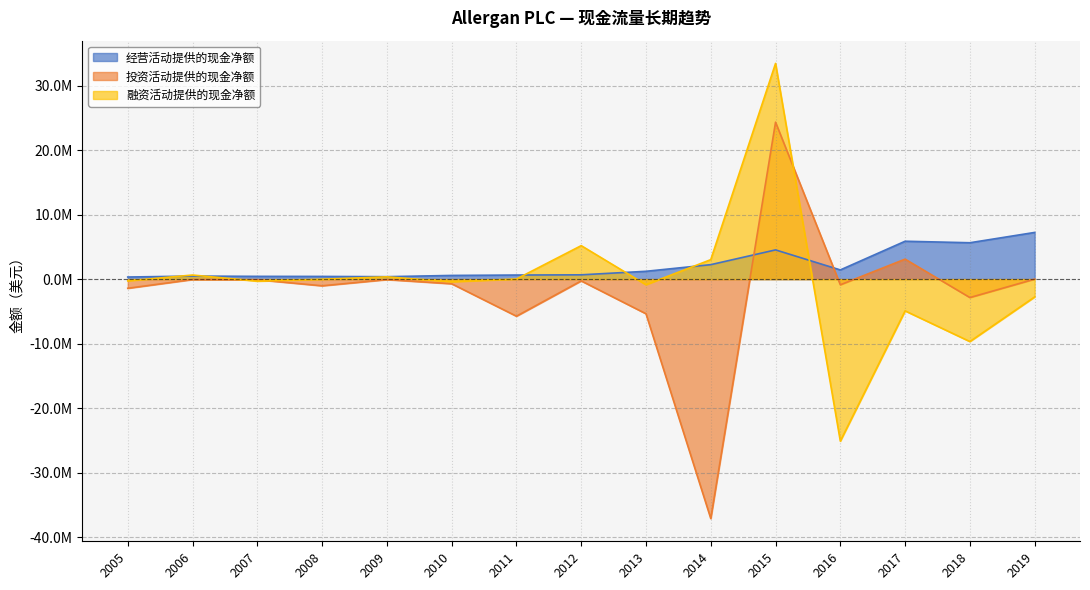

Which series has the largest total across all categories?

经营活动提供的现金净额